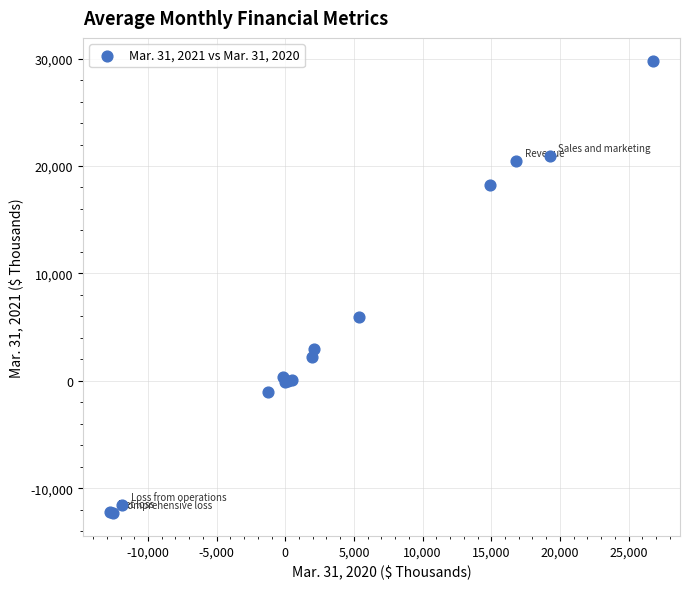

What Y value in the scatter plot is closest to 8740?

5940